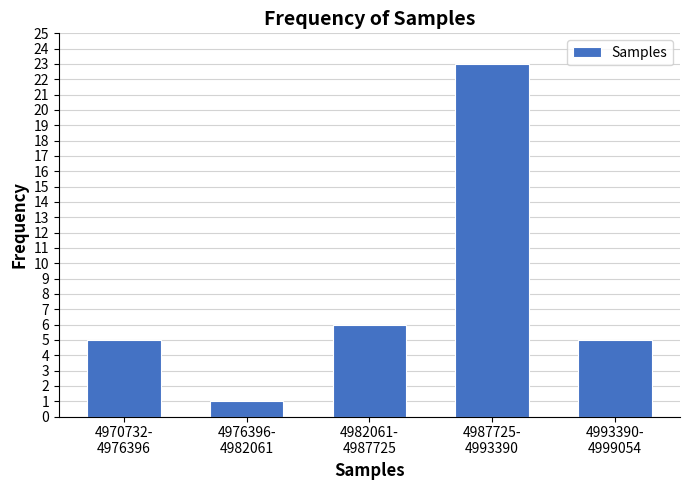

Reading left to right, what are all the values shown in this chart?

5	1	6	23	5